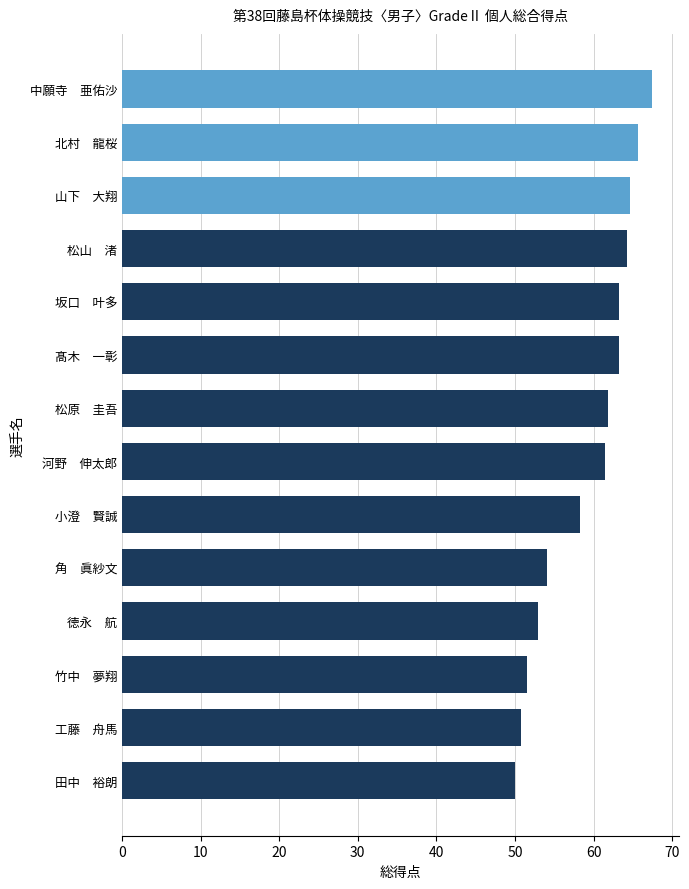

How many data points are above 61?

8